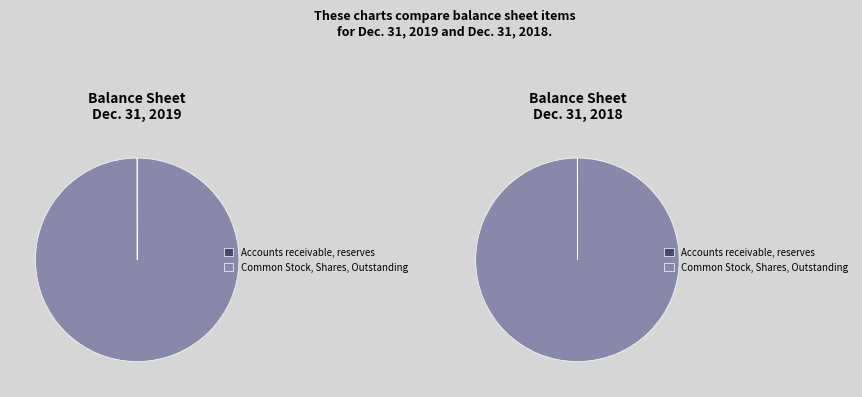

True or false: Accounts receivable, reserves accounts for 1% of the total.

False